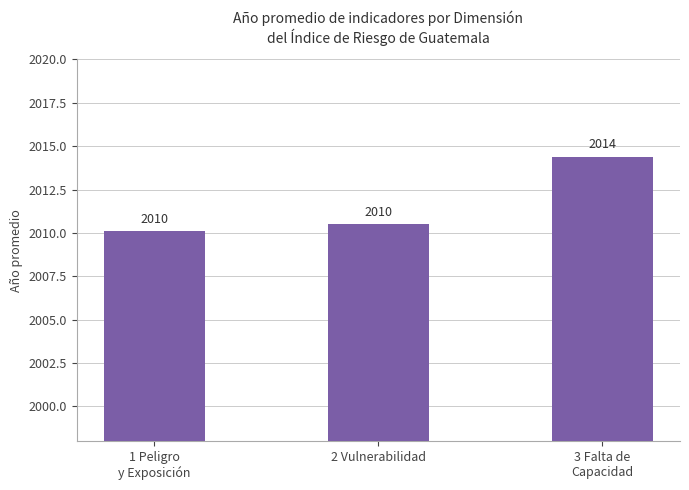

Between 3 Falta de
Capacidad and 2 Vulnerabilidad, which is larger?

3 Falta de
Capacidad